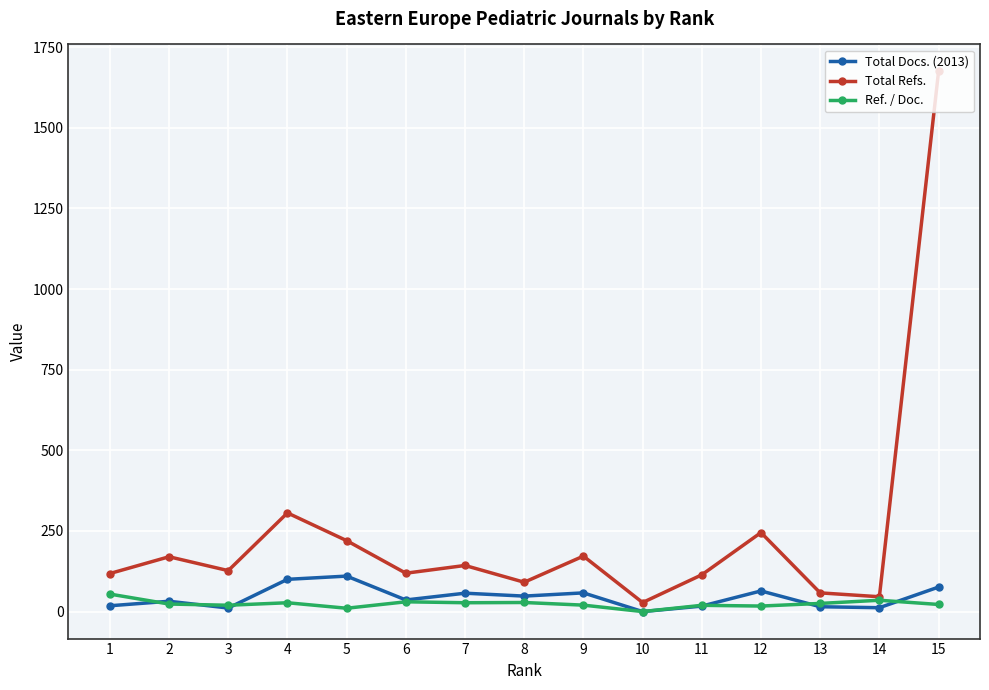

What is the value of the Ref. / Doc. point at the 14th from the left?

35.1